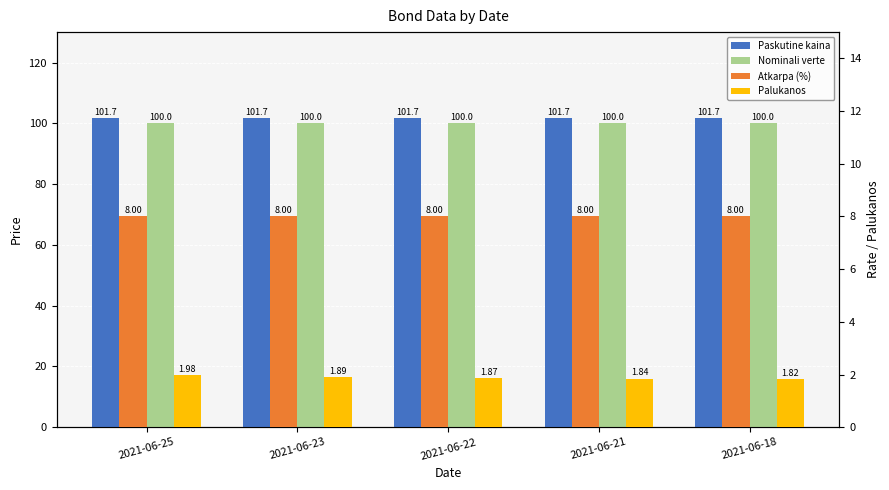

How many bars are there in total?

20